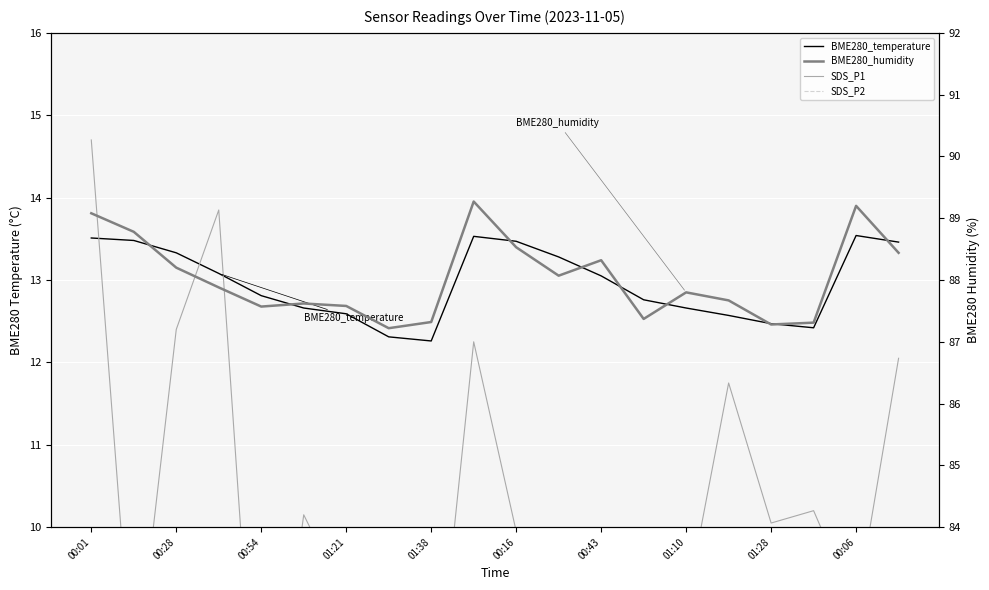

The BME280_humidity series shows 87.6 at 00:54. True or false?

True